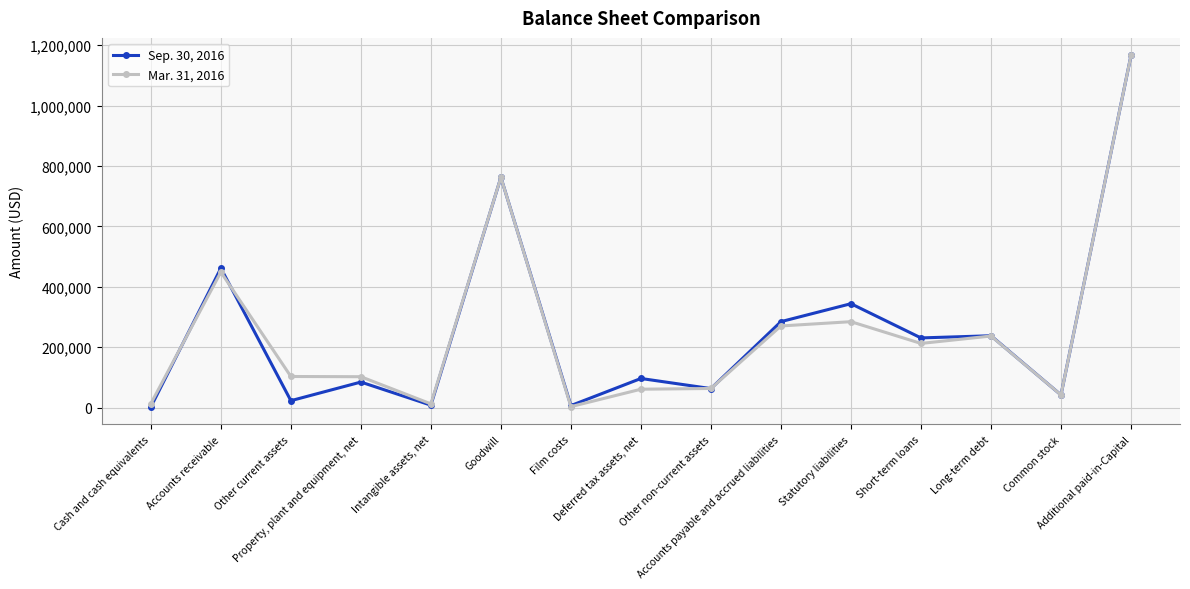

What is the maximum value shown in the chart?

1165712